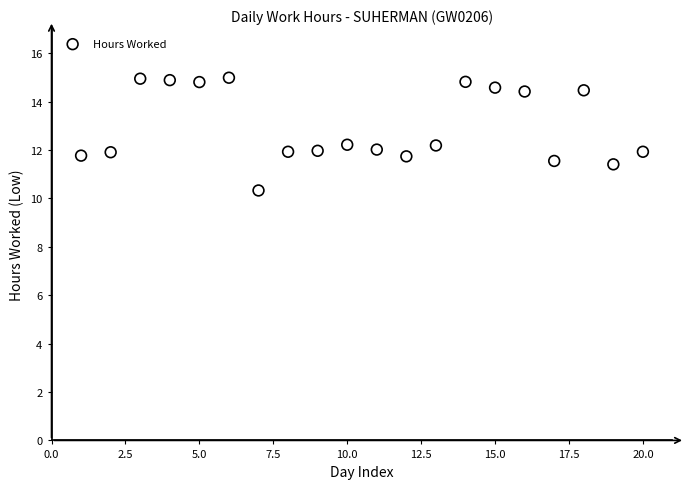

What is the range of Y values (max minus min)?

4.7